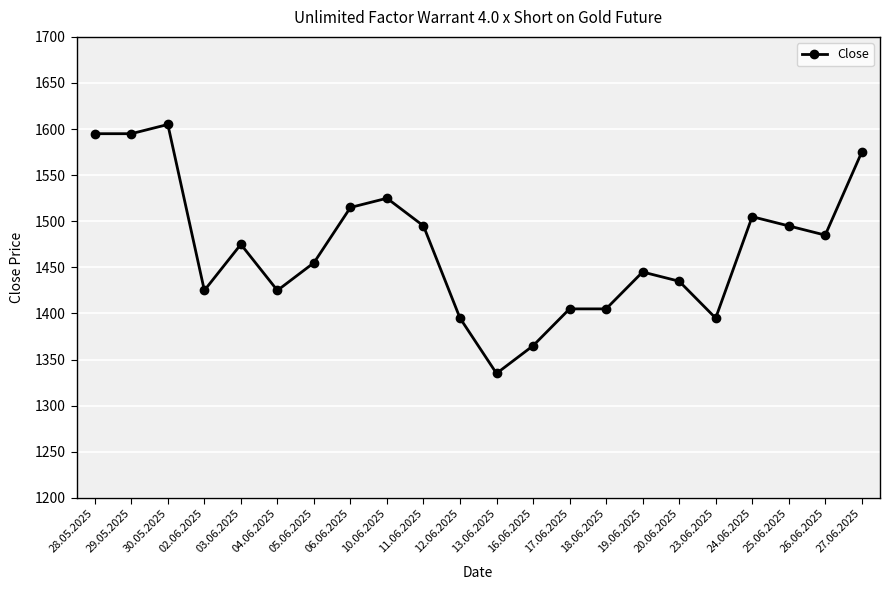

What position from the left is 20.06.2025?

17